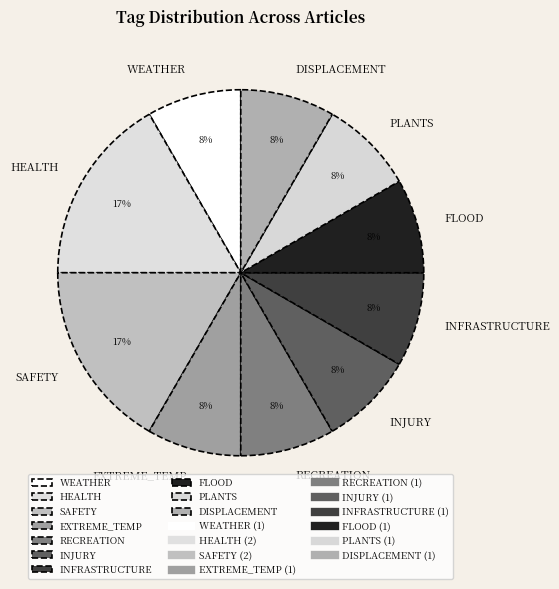

To the nearest percent, what portion does FLOOD represent?

8%